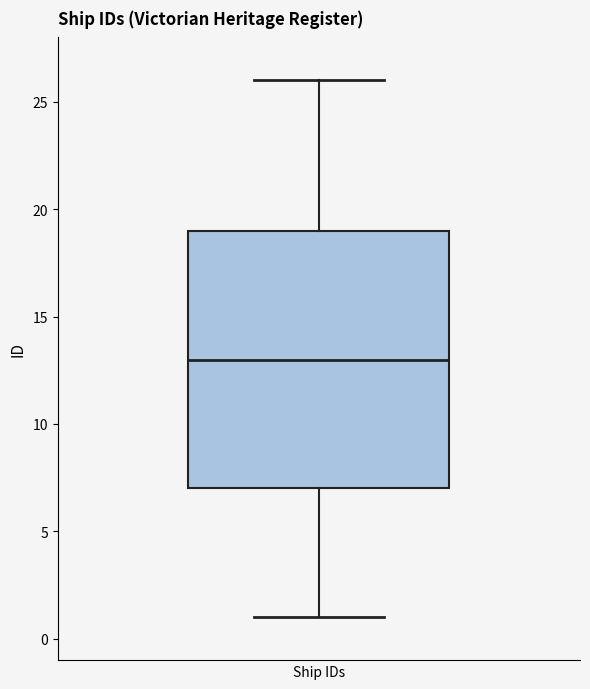

Transcribe this box plot: give where the median line is, the range the box spans, and where the two whiskers end, as read against the y-axis. The values are not printed on the chart, so give them approximately, as read against the axis.

median 13, box 7 to 19, whiskers 1 to 26